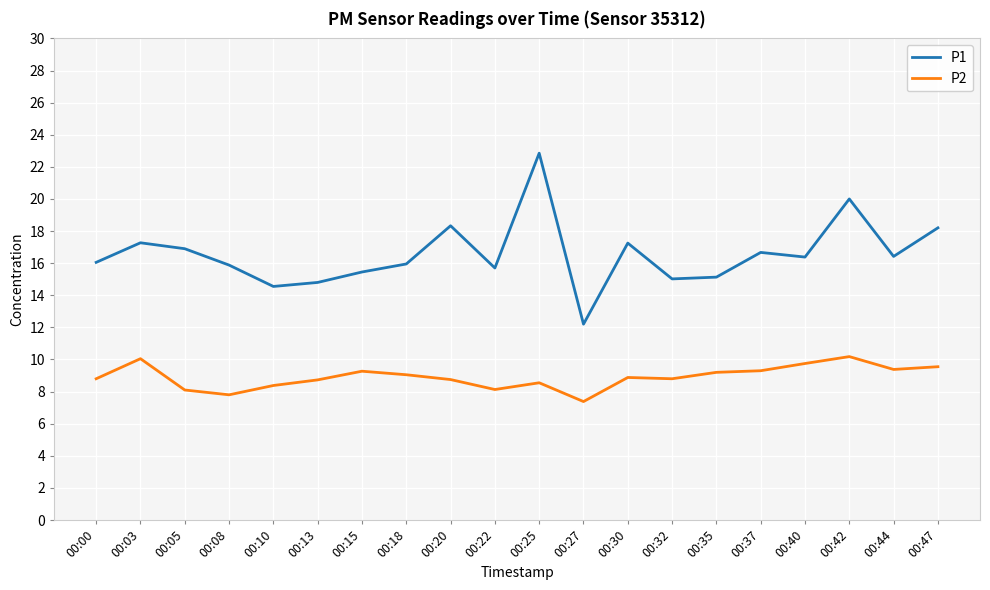

Read the P2 value at 00:44.

9.4